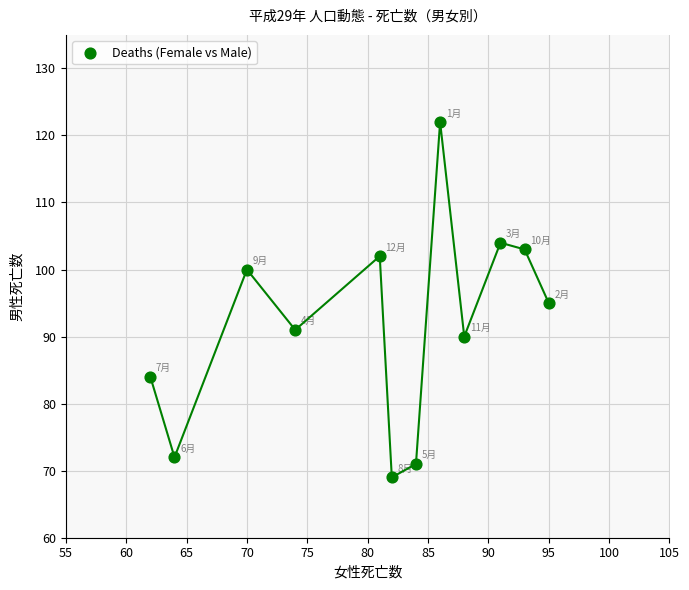

What is the average Y value?

92